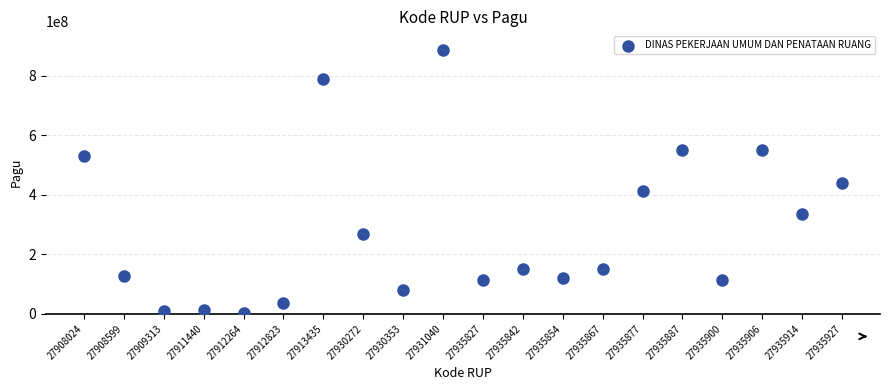

Count the number of points in this scatter plot.

20